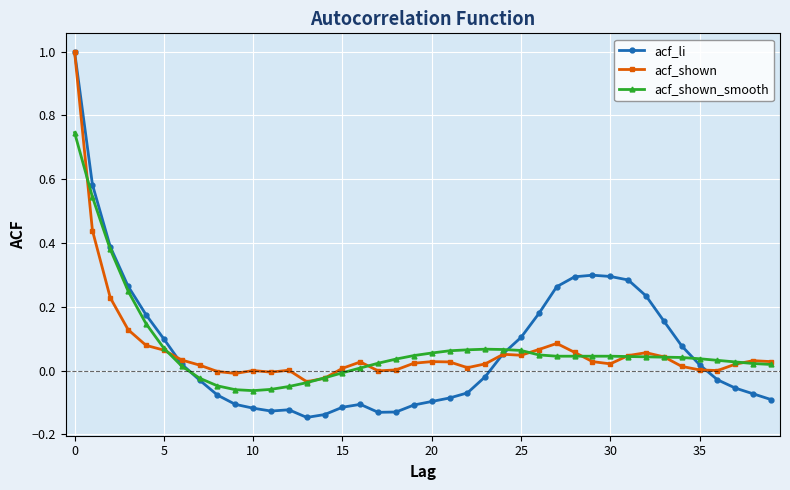

What is the maximum value shown in the chart?

1.0